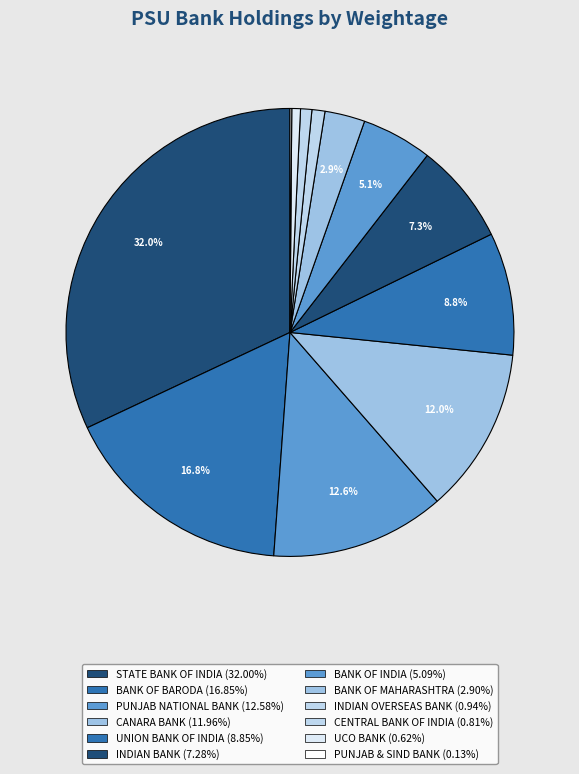

How much of the chart is everything except PUNJAB & SIND BANK?

99.9%